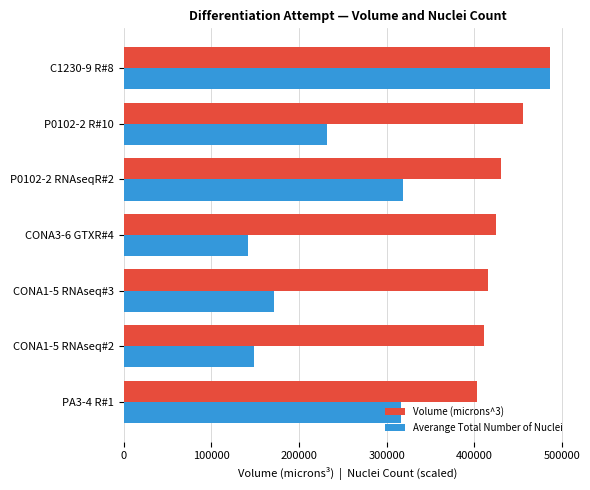

How many data points in Averange Total Number of Nuclei are less than 231411?

3